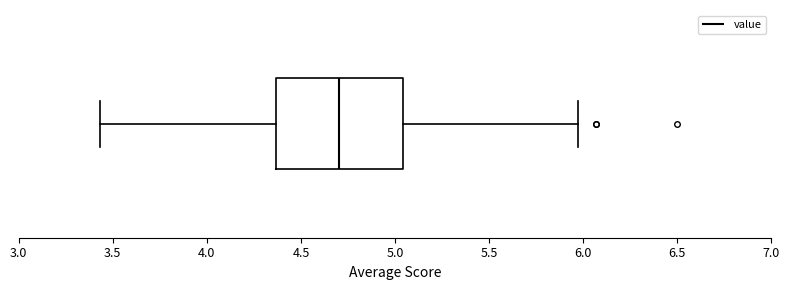

Transcribe this box plot: give where the median line is, the range the box spans, and where the two whiskers end, as read against the x-axis. The values are not printed on the chart, so give them approximately, as read against the axis.

median 4.70, box 4.35 to 5.05, whiskers 3.45 to 5.95